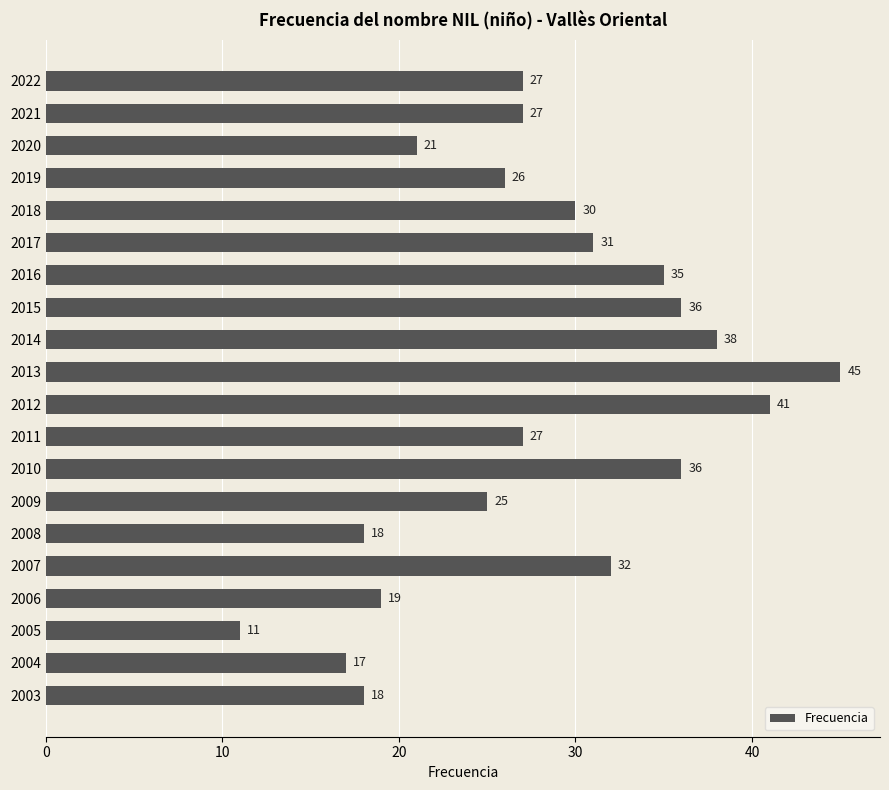

What is the maximum value shown in the chart?

45